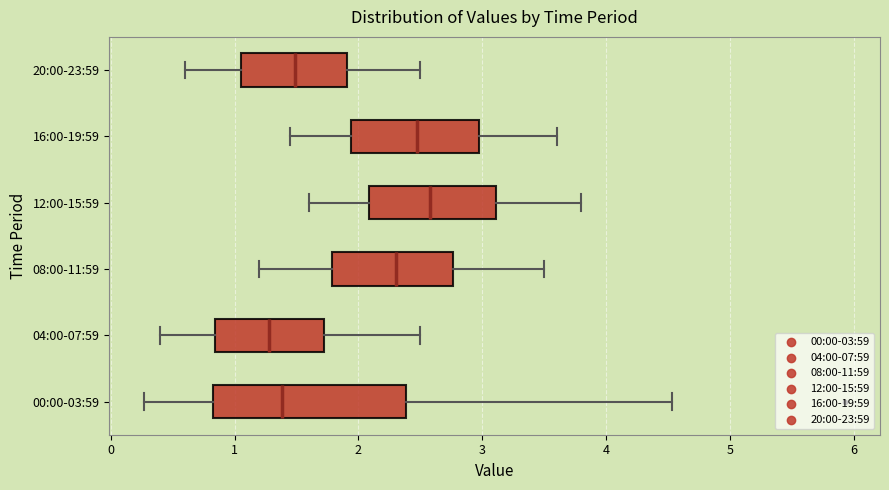

Which box is the widest, from its left edge to its right edge?

00:00-03:59